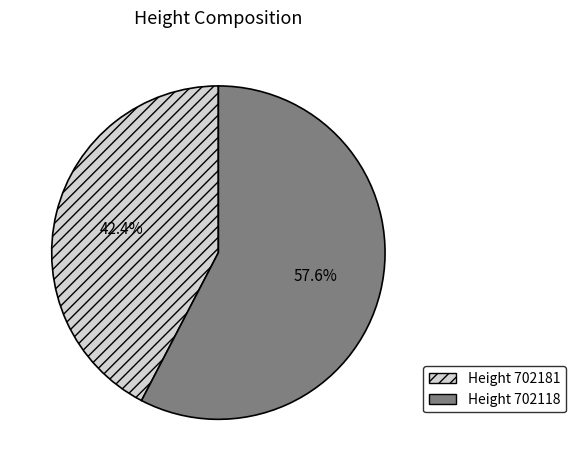

Does any single category account for the majority?

Yes